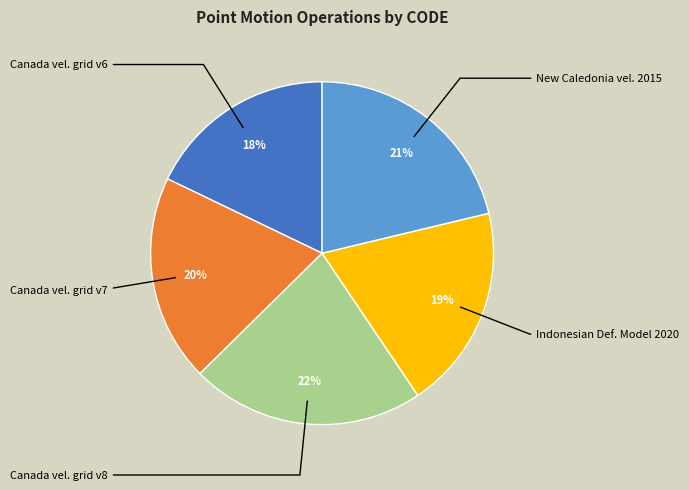

Is there any slice that represents more than half of the pie?

No